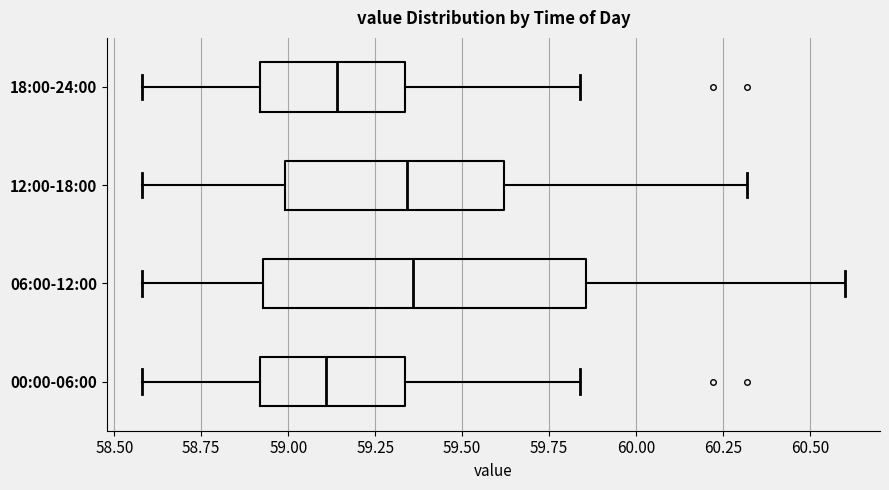

Reading bottom to top, read every box against the x-axis: the position of its median line, the range the box covers, and the ends of its whiskers. The values are not printed on the chart, so give them approximately, as read against the axis.

00:00-06:00: median 59.10, box 58.90 to 59.35, whiskers 58.60 to 59.85
06:00-12:00: median 59.35, box 58.95 to 59.85, whiskers 58.60 to 60.60
12:00-18:00: median 59.35, box 59.00 to 59.60, whiskers 58.60 to 60.30
18:00-24:00: median 59.15, box 58.90 to 59.35, whiskers 58.60 to 59.85